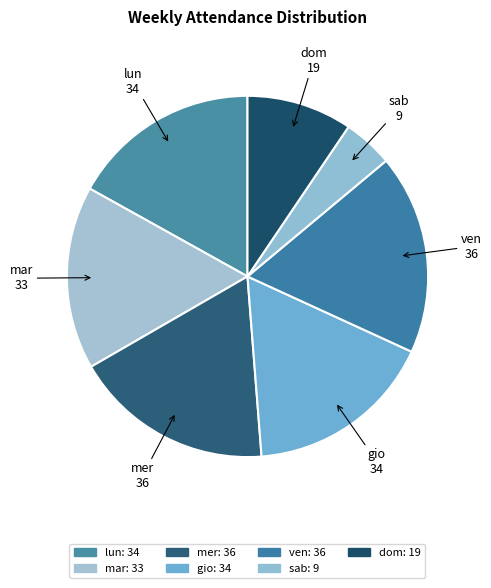

Does any single category account for the majority?

No